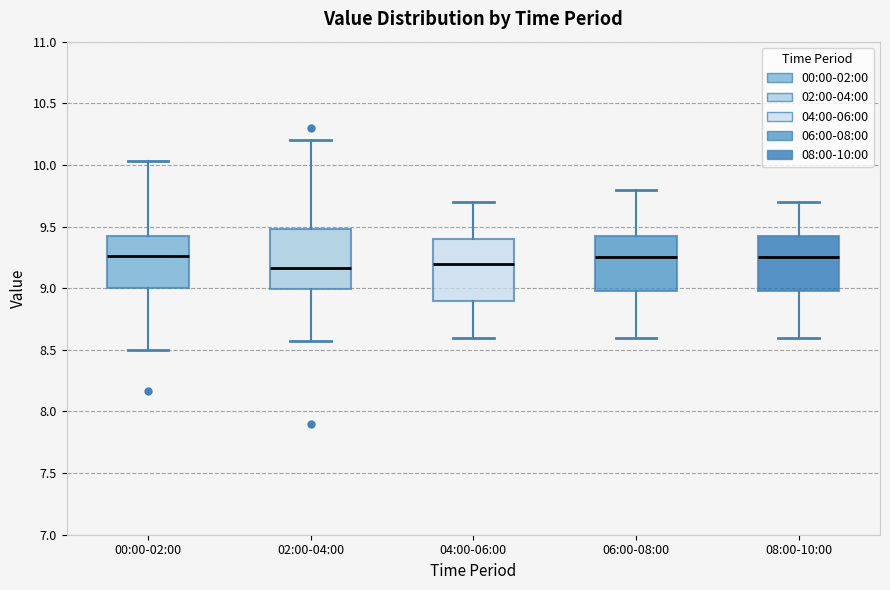

Reading left to right, transcribe this box plot: for each box, give where its median line is, the range the box spans, and where its two whiskers end, as read against the y-axis. The values are not printed on the chart, so give them approximately, as read against the axis.

00:00-02:00: median 9.25, box 9.00 to 9.45, whiskers 8.50 to 10.05
02:00-04:00: median 9.15, box 9.00 to 9.50, whiskers 8.55 to 10.20
04:00-06:00: median 9.20, box 8.90 to 9.40, whiskers 8.60 to 9.70
06:00-08:00: median 9.25, box 9.00 to 9.45, whiskers 8.60 to 9.80
08:00-10:00: median 9.25, box 9.00 to 9.45, whiskers 8.60 to 9.70